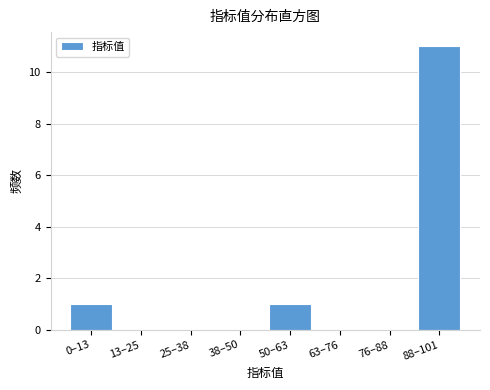

Reading right to left, transcribe all the data shown in this chart.

88–101=11	76–88=0	63–76=0	50–63=1	38–50=0	25–38=0	13–25=0	0–13=1